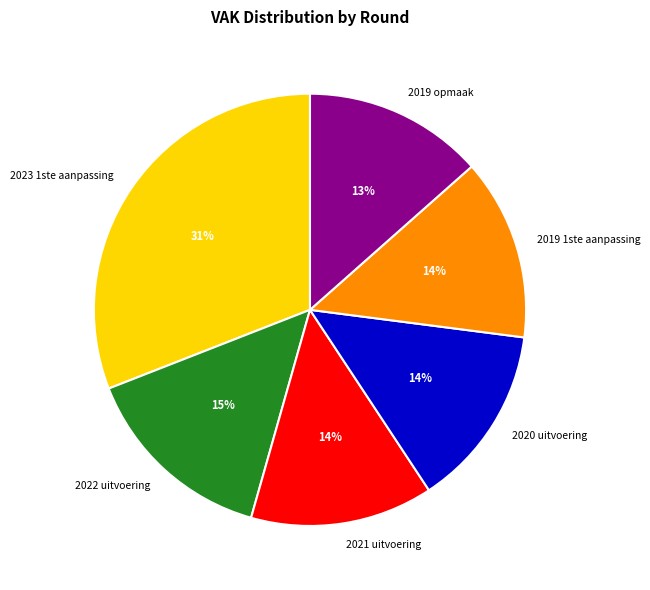

To the nearest percent, what is the average slice percentage?

17%